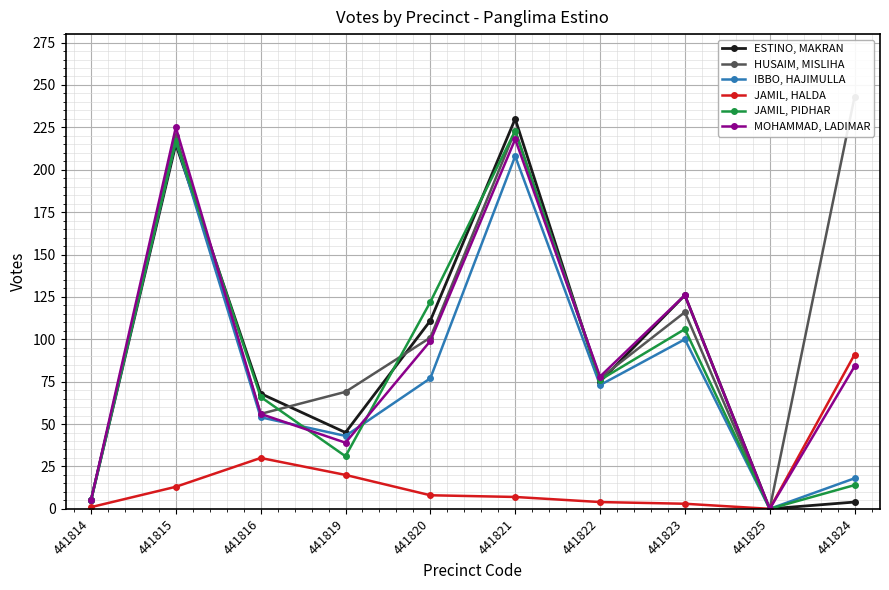

What is the difference between the MOHAMMAD, LADIMAR values at 441819 and 441816?

17